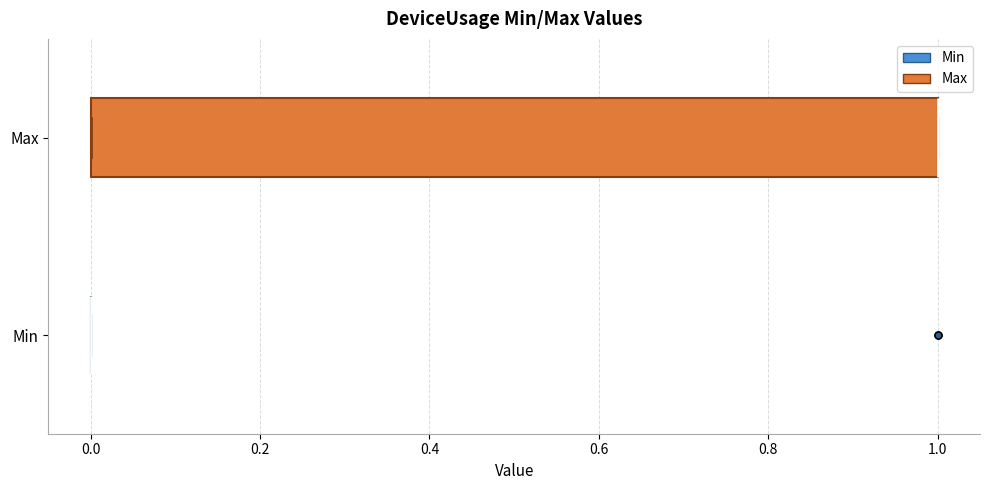

Comparing the boxes themselves (not the whiskers), which one is the widest?

Max